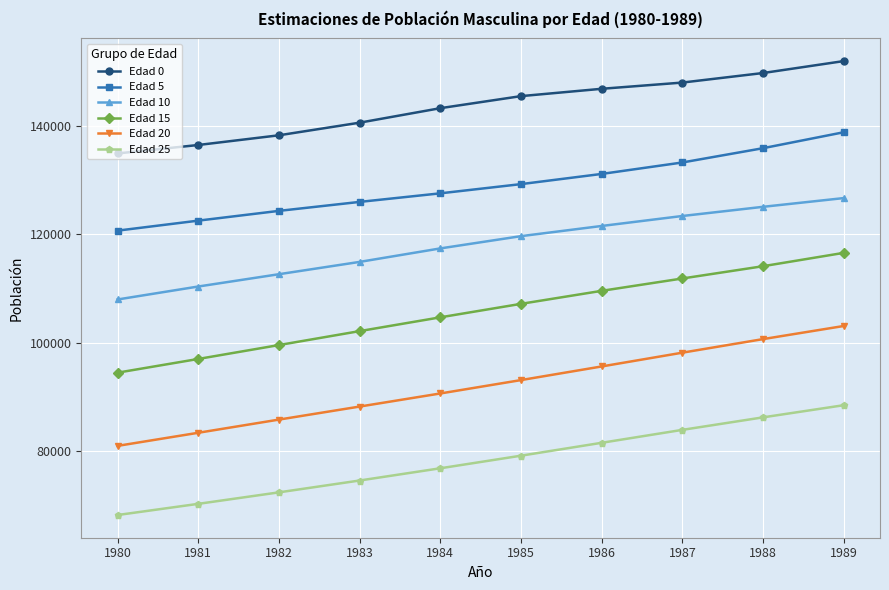

What value does the Edad 10 series have at 1982?

112608